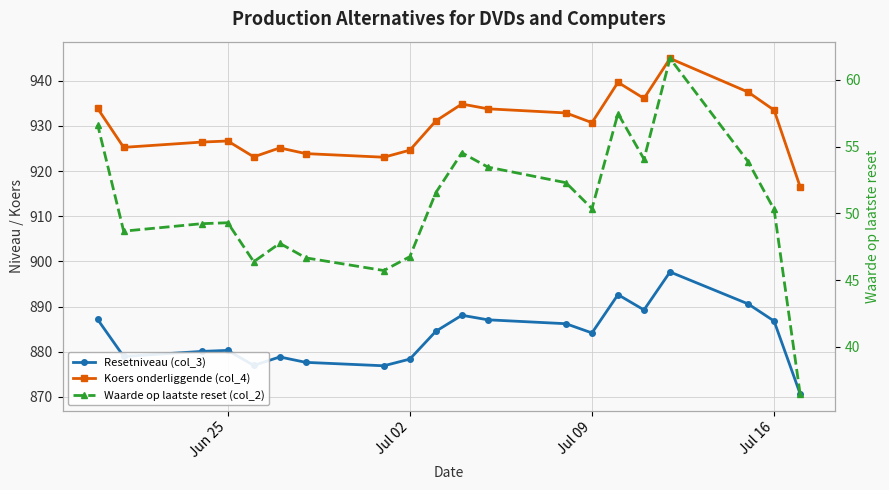

What are all the series names shown in the legend?

Resetniveau (col_3), Koers onderliggende (col_4), Waarde op laatste reset (col_2)